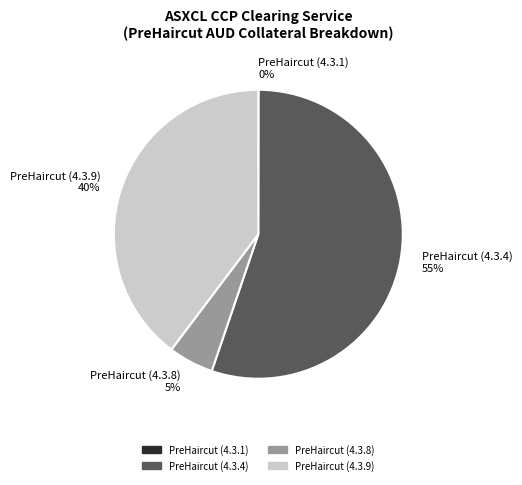

Does any single category account for the majority?

Yes